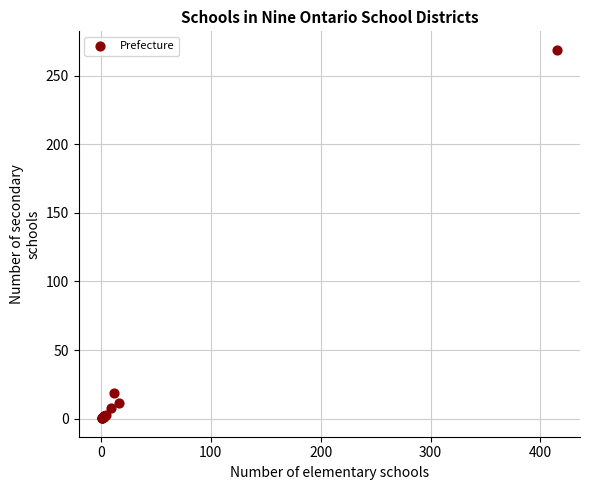

What Y value in the scatter plot is closest to 134?

18.7